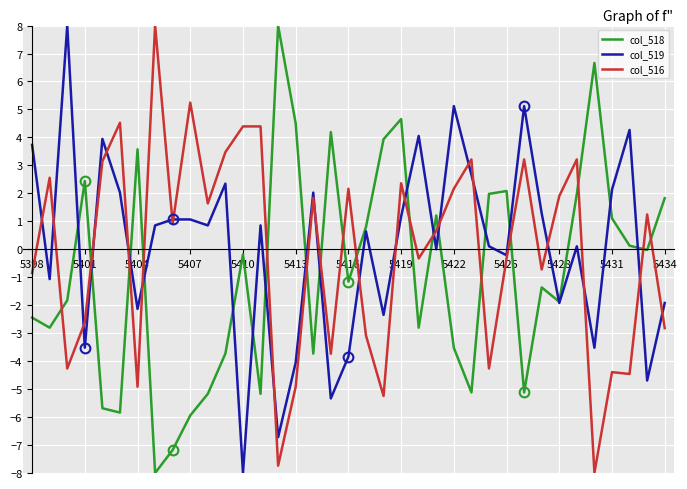

Which series ends up on top after the final intersection of col_518 and col_519?

col_518